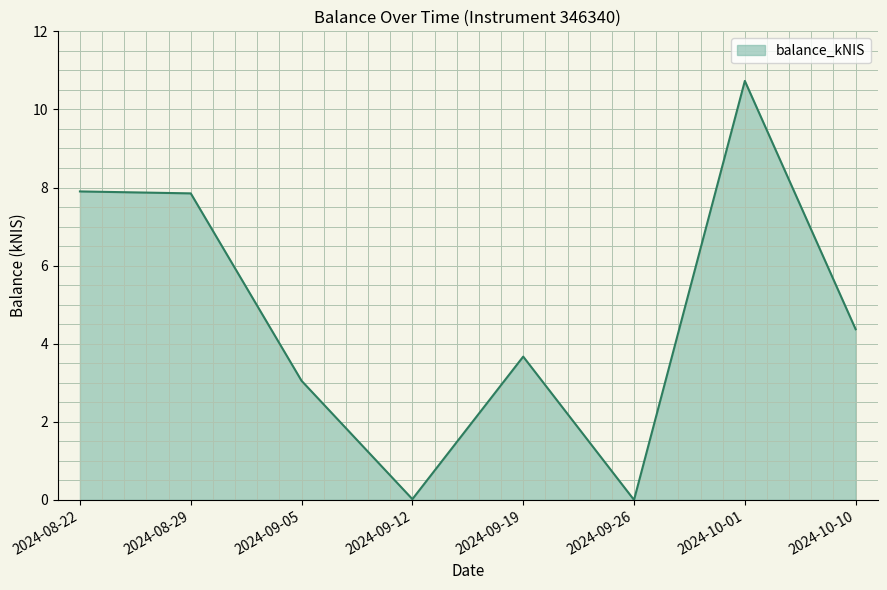

Which has a higher value, 2024-09-19 or 2024-10-01?

2024-10-01